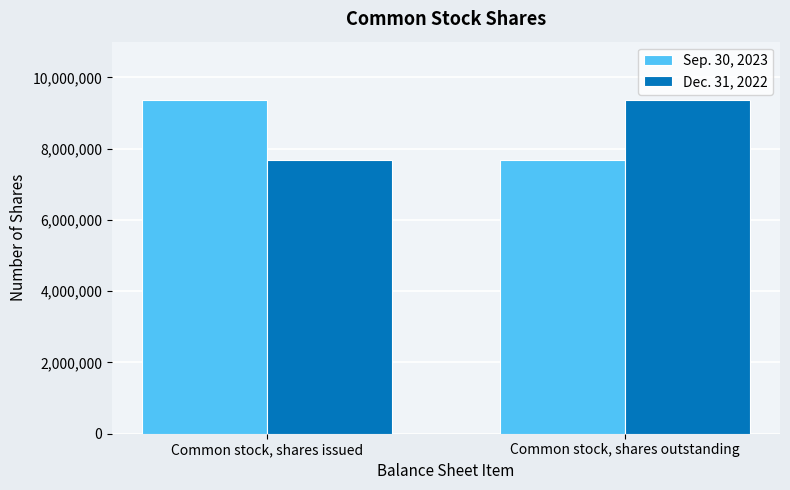

Count the Dec. 31, 2022 values in the range 7688194 to 9362166.

2